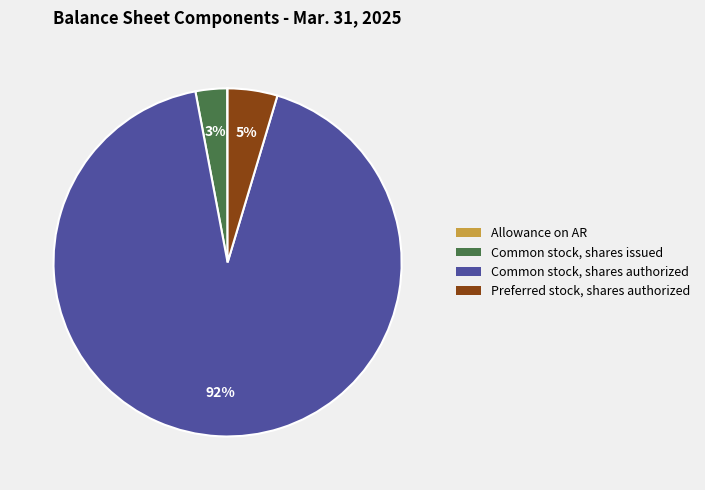

What is the majority slice?

Common stock, shares authorized